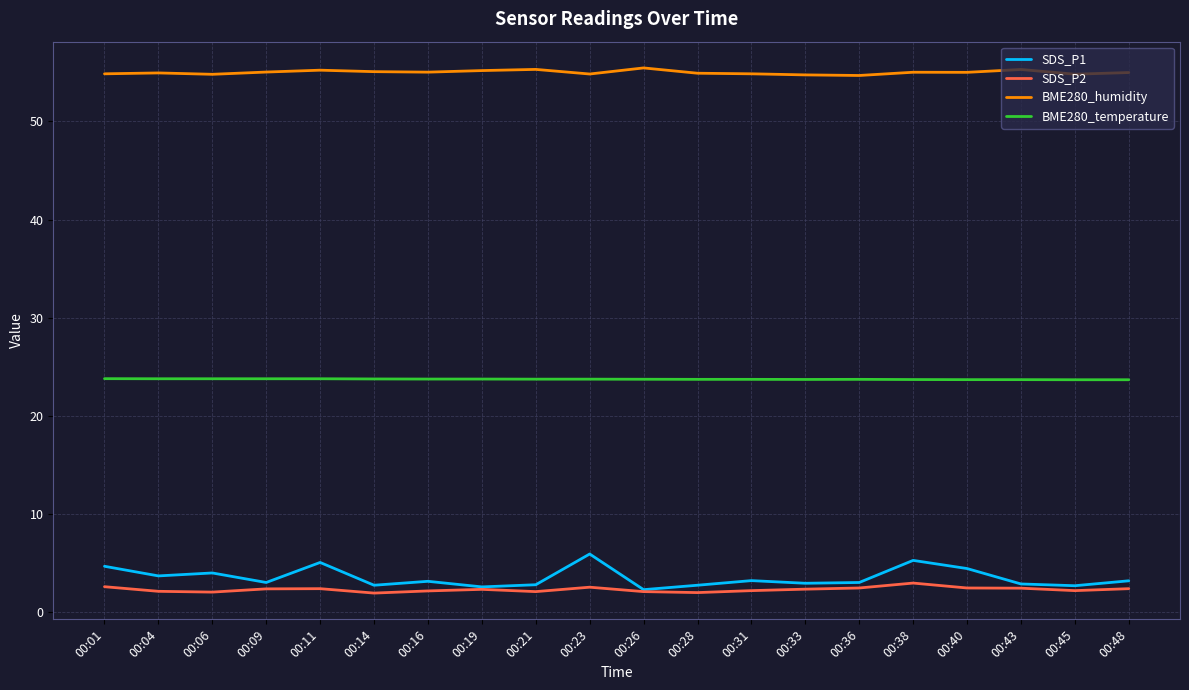

Which series has the largest range (max minus min)?

SDS_P1